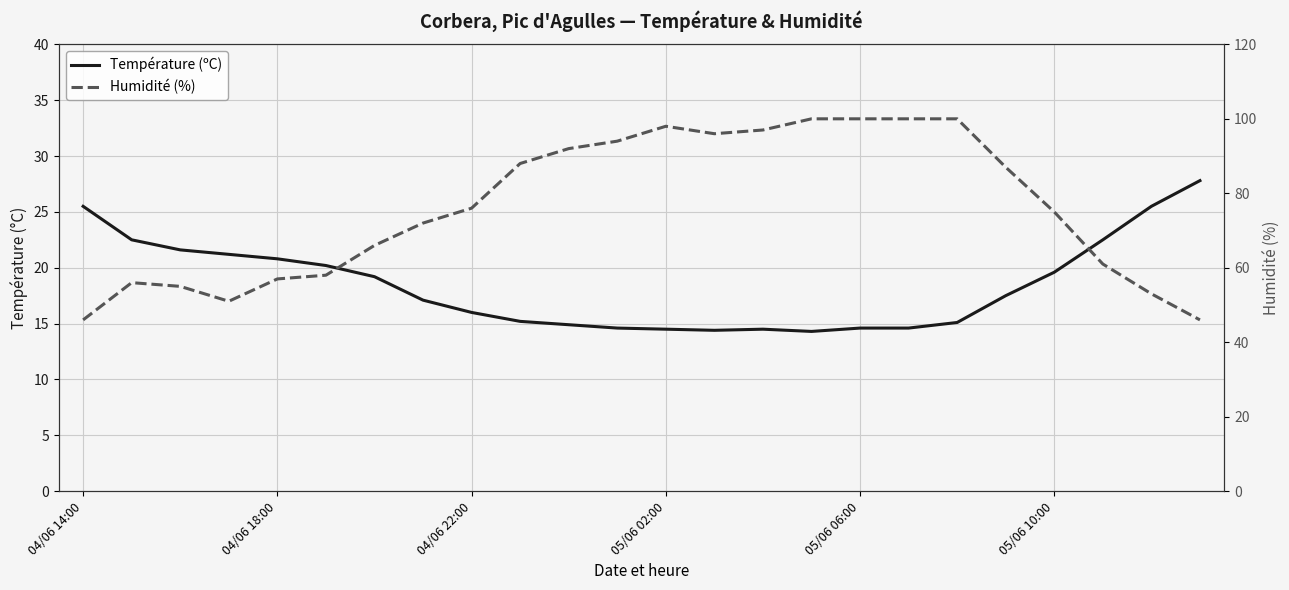

What is the difference between the second highest and second lowest values in the Humidité (%) series?

54.0